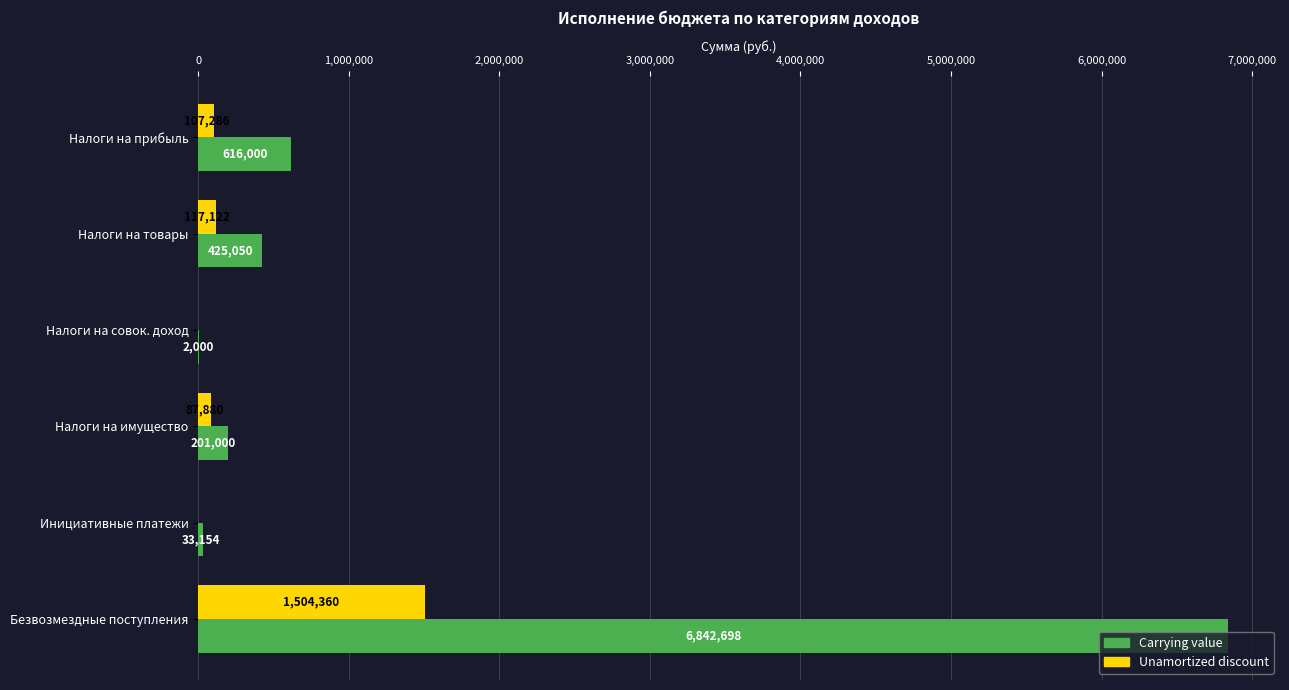

Is the value of Unamortized discount at Налоги на прибыль greater than the value of Carrying value at Безвозмездные поступления?

No